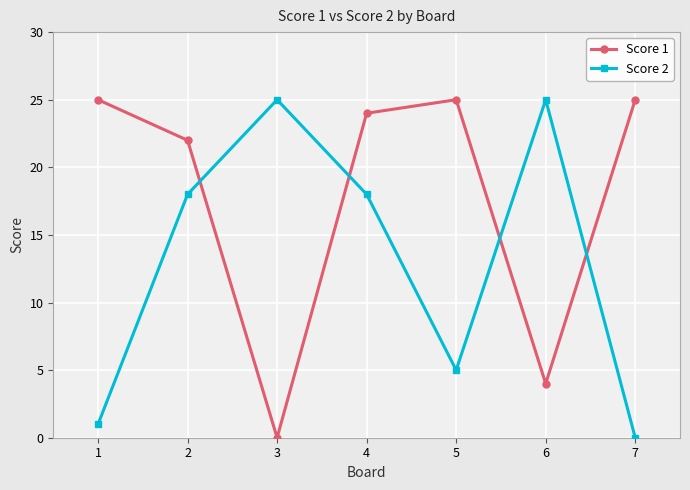

Is the value of Score 1 at 1 greater than the value of Score 2 at 5?

Yes